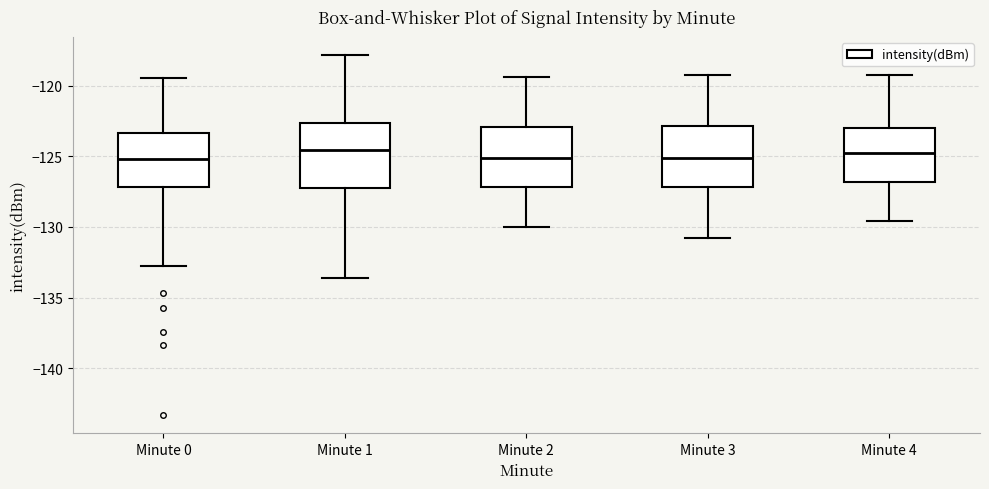

Reading left to right, transcribe this box plot: for each box, give where its median line is, the range the box spans, and where its two whiskers end, as read against the y-axis. The values are not printed on the chart, so give them approximately, as read against the axis.

Minute 0: median -125.0, box -127.0 to -123.5, whiskers -133.0 to -119.5
Minute 1: median -124.5, box -127.0 to -122.5, whiskers -133.5 to -118.0
Minute 2: median -125.0, box -127.0 to -123.0, whiskers -130.0 to -119.5
Minute 3: median -125.0, box -127.0 to -123.0, whiskers -131.0 to -119.0
Minute 4: median -125.0, box -127.0 to -123.0, whiskers -129.5 to -119.0